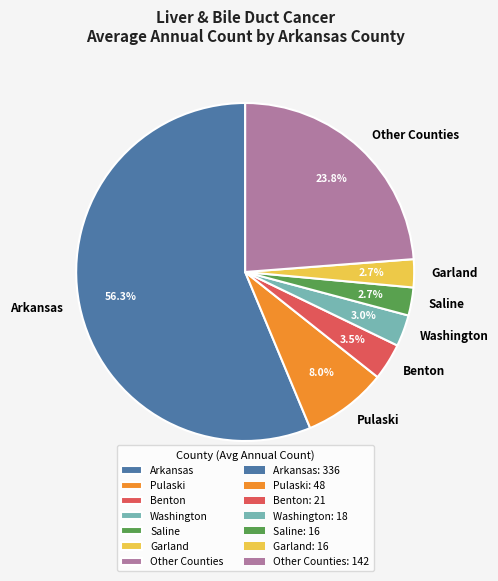

Which category accounts for the majority?

Arkansas